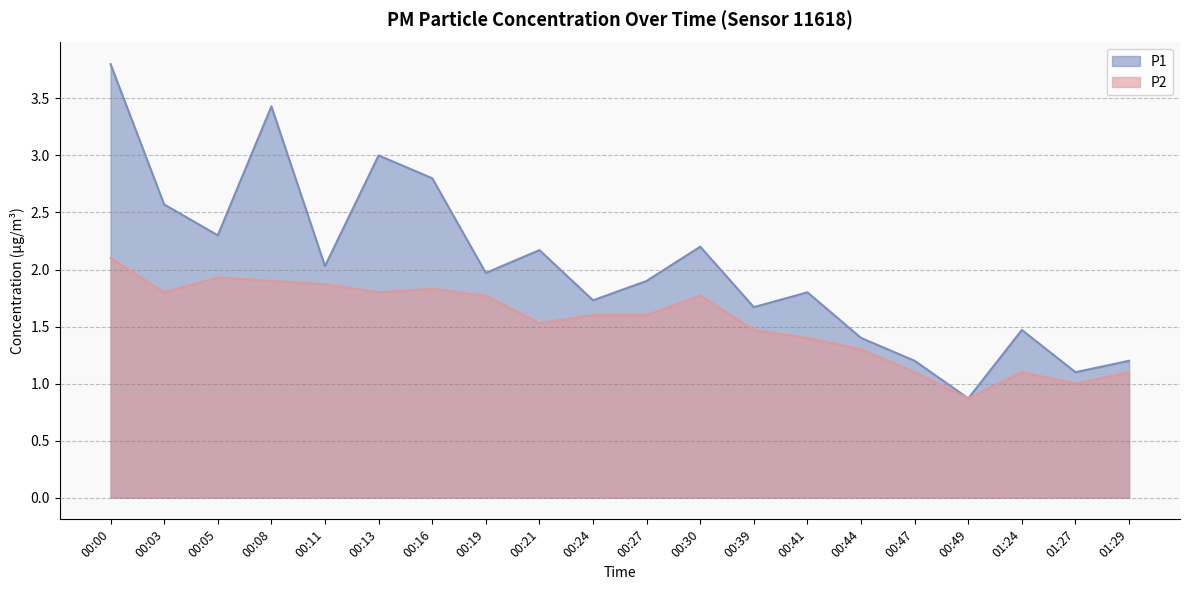

Which series changed the most between 00:41 and 01:24?

P1